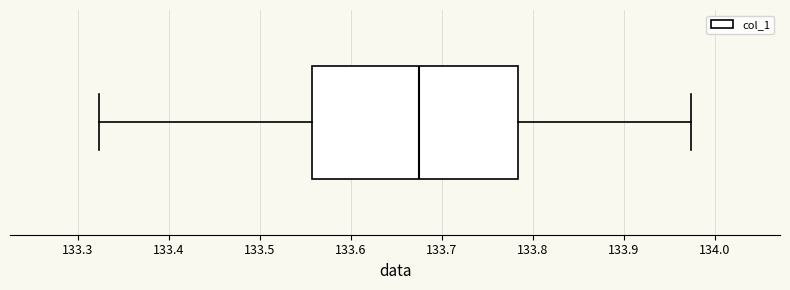

Transcribe this box plot: give where the median line is, the range the box spans, and where the two whiskers end, as read against the x-axis. The values are not printed on the chart, so give them approximately, as read against the axis.

median 133.68, box 133.56 to 133.78, whiskers 133.32 to 133.97